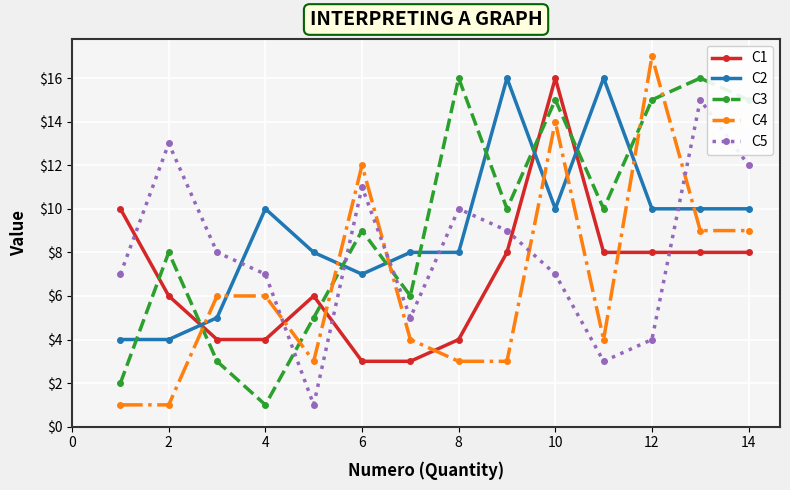

What is the average value of the C2 series?

9